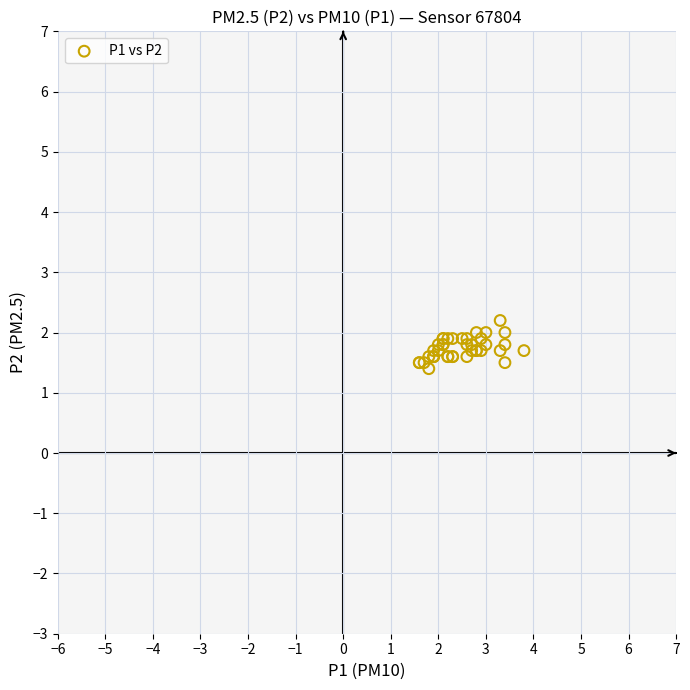

What Y value in the scatter plot is closest to 1?

1.4